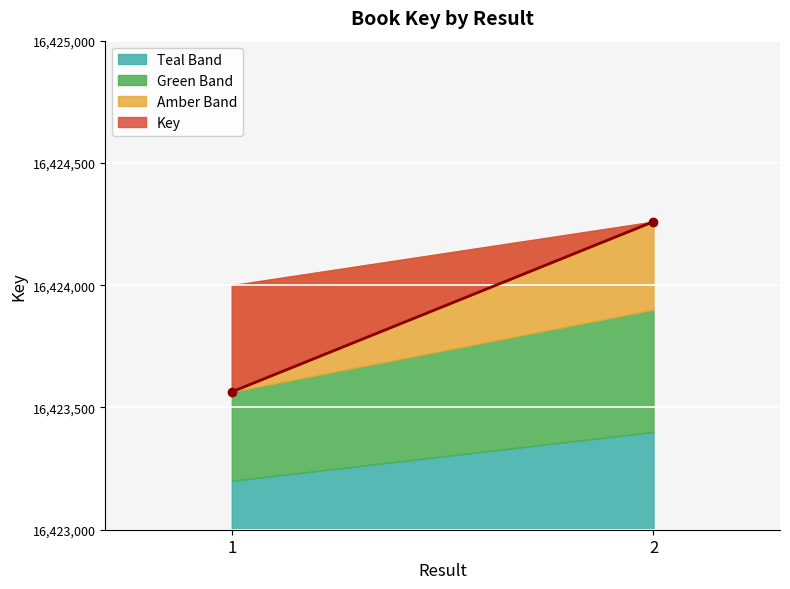

Approximately how many times larger is the value at 1 compared to 2?

1.0